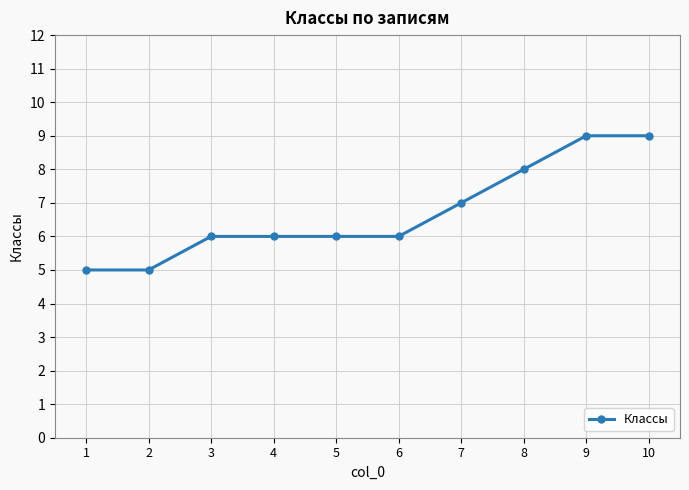

How many distinct data groups are displayed?

1